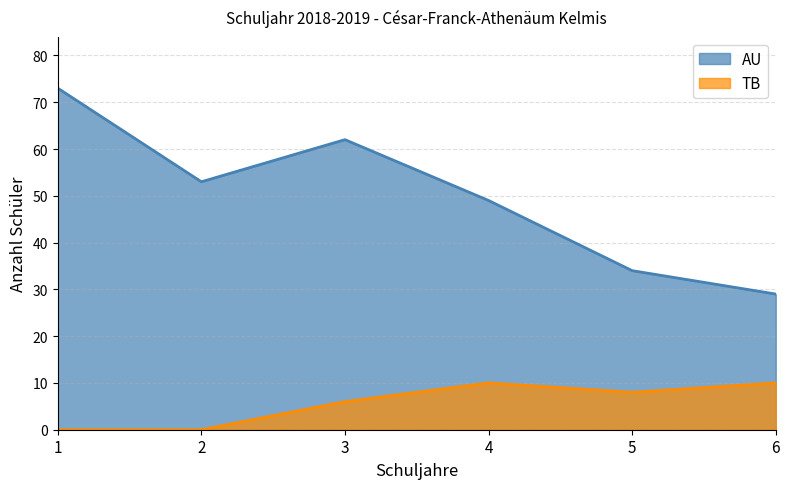

Is the value of TB at 6 greater than the value of AU at 4?

No